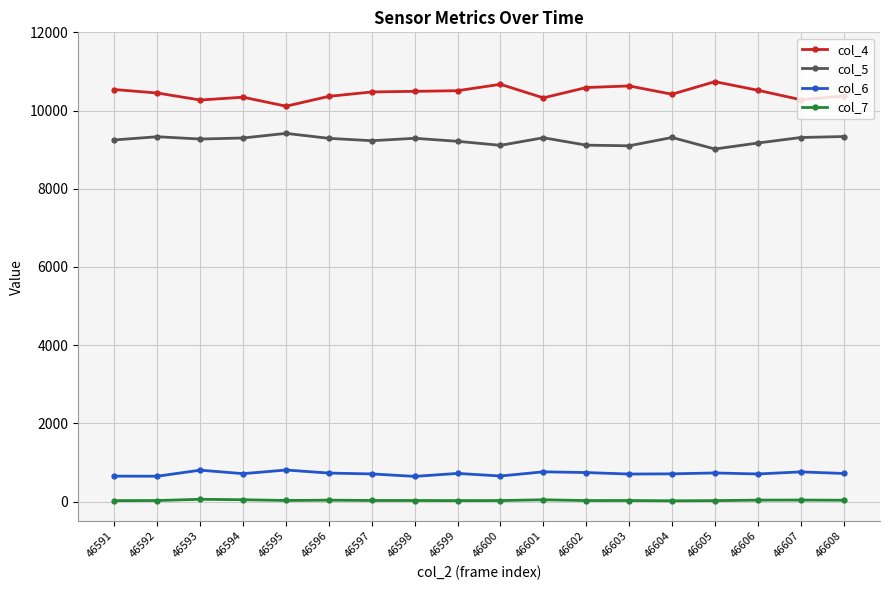

True or false: col_7 and col_4 cross at least once.

False